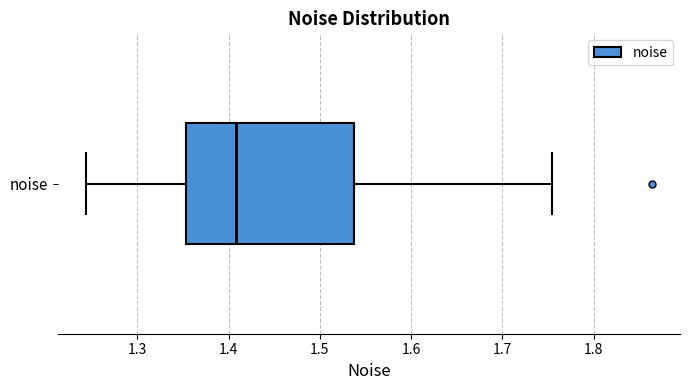

Where does the median line of the box for noise sit on the x-axis? The values are not printed on the chart, so give them approximately, as read against the axis.

1.41